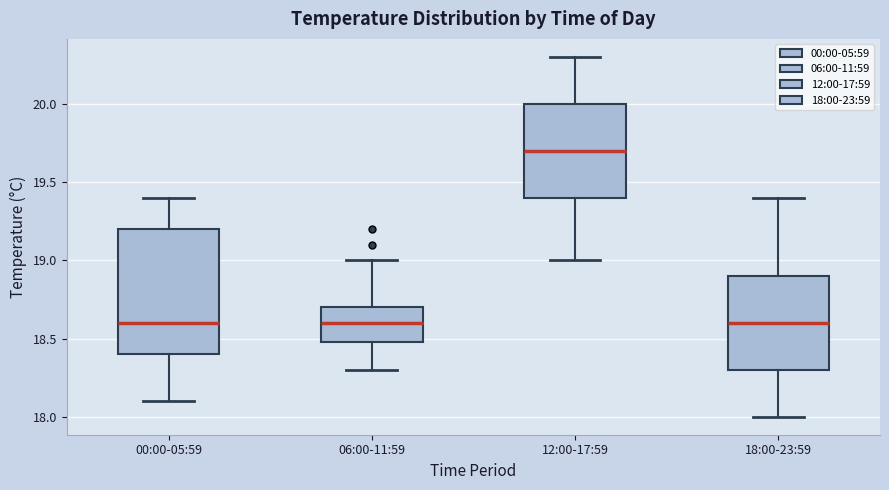

Reading left to right, read every box against the y-axis: the position of its median line, the range the box covers, and the ends of its whiskers. The values are not printed on the chart, so give them approximately, as read against the axis.

00:00-05:59: median 18.6, box 18.4 to 19.2, whiskers 18.1 to 19.4
06:00-11:59: median 18.6, box 18.5 to 18.7, whiskers 18.3 to 19.0
12:00-17:59: median 19.7, box 19.4 to 20.0, whiskers 19.0 to 20.3
18:00-23:59: median 18.6, box 18.3 to 18.9, whiskers 18.0 to 19.4